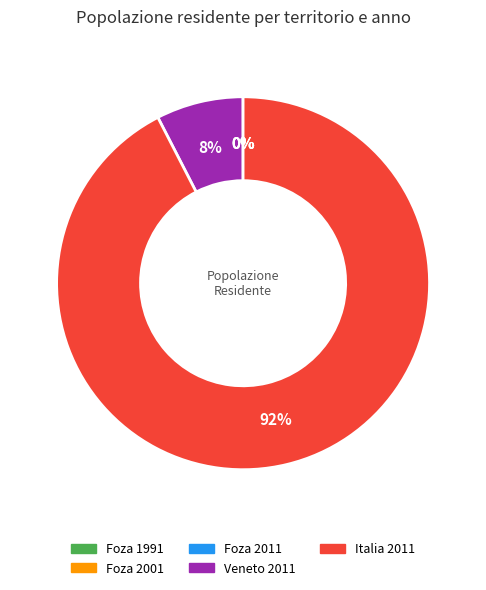

Is it true that Veneto 2011 is 8% of the pie?

True